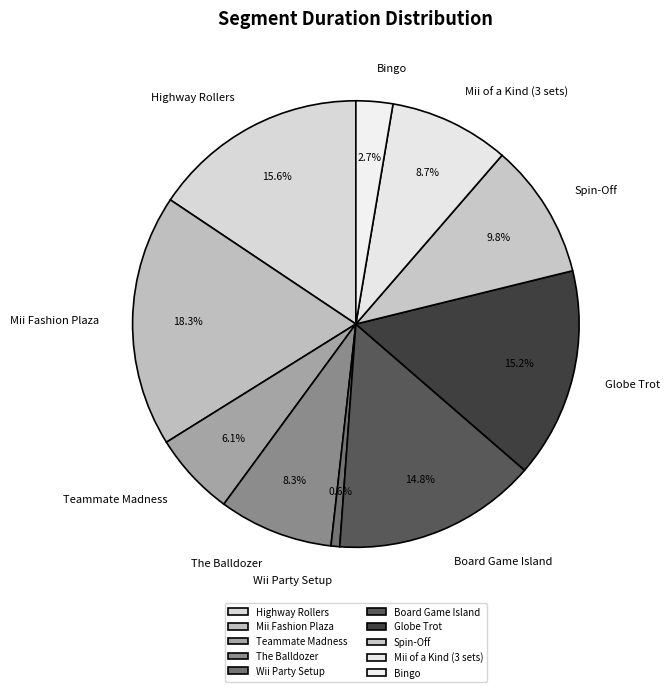

True or false: Highway Rollers accounts for 6% of the total.

False